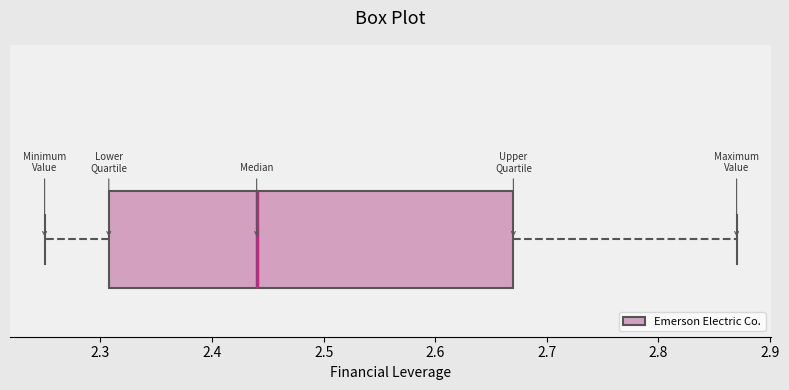

Read this box plot against the x-axis: the position of the median line, the range covered by the box, and the ends of both whiskers. The values are not printed on the chart, so give them approximately, as read against the axis.

median 2.44, box 2.31 to 2.67, whiskers 2.25 to 2.87